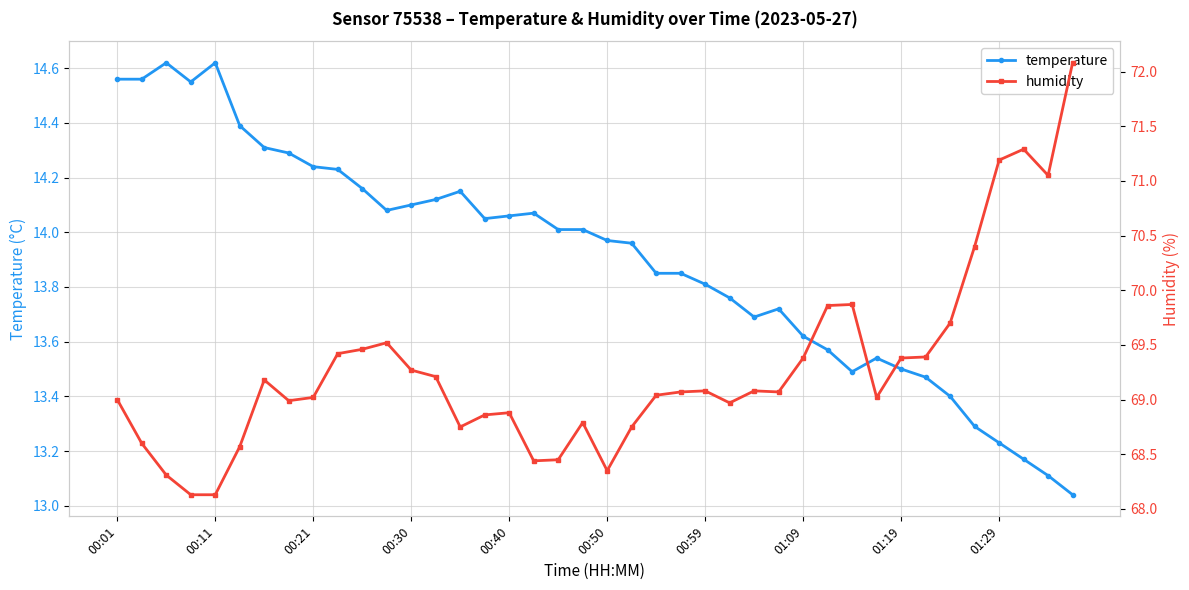

True or false: temperature has more than 0 points higher than both neighbors.

True